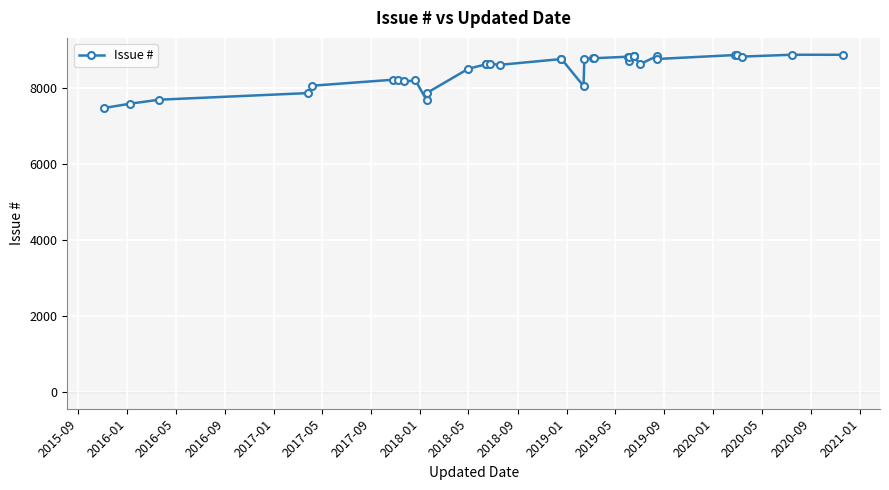

What is the label of the 31st point from the right?

2017-05